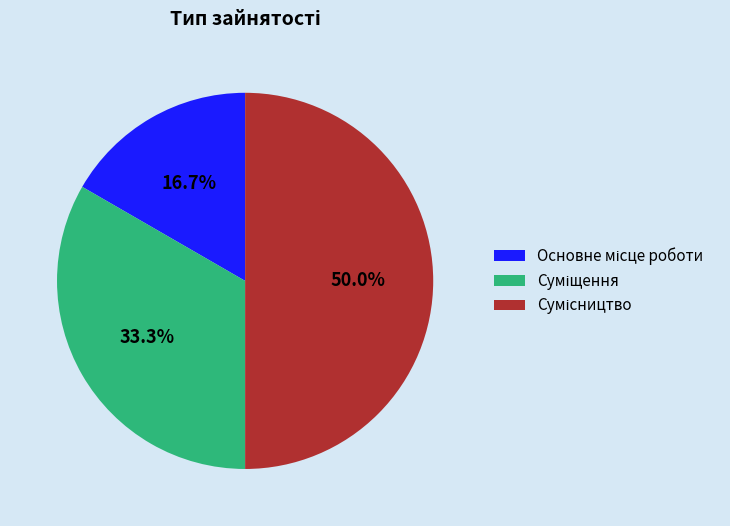

Is it true that Суміщення is 33% of the pie?

True